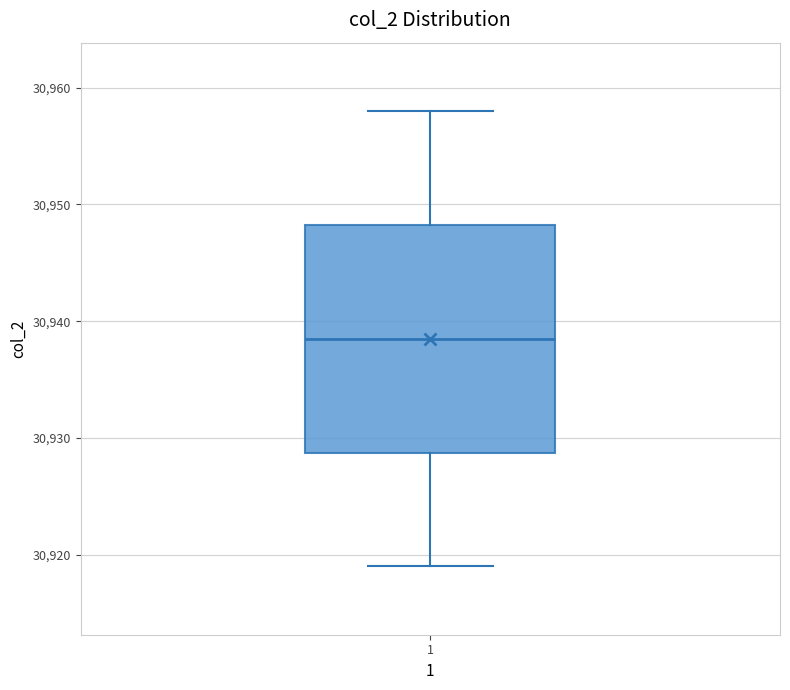

Transcribe this box plot: give where the median line is, the range the box spans, and where the two whiskers end, as read against the y-axis. The values are not printed on the chart, so give them approximately, as read against the axis.

median 30939, box 30929 to 30948, whiskers 30919 to 30958